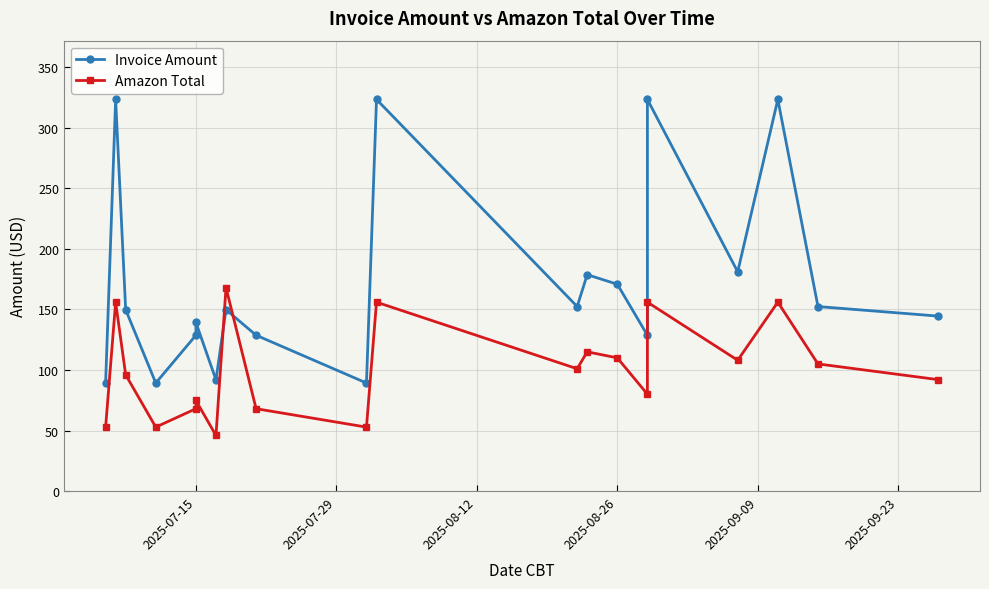

How many interior local valleys does the Invoice Amount series have?

6